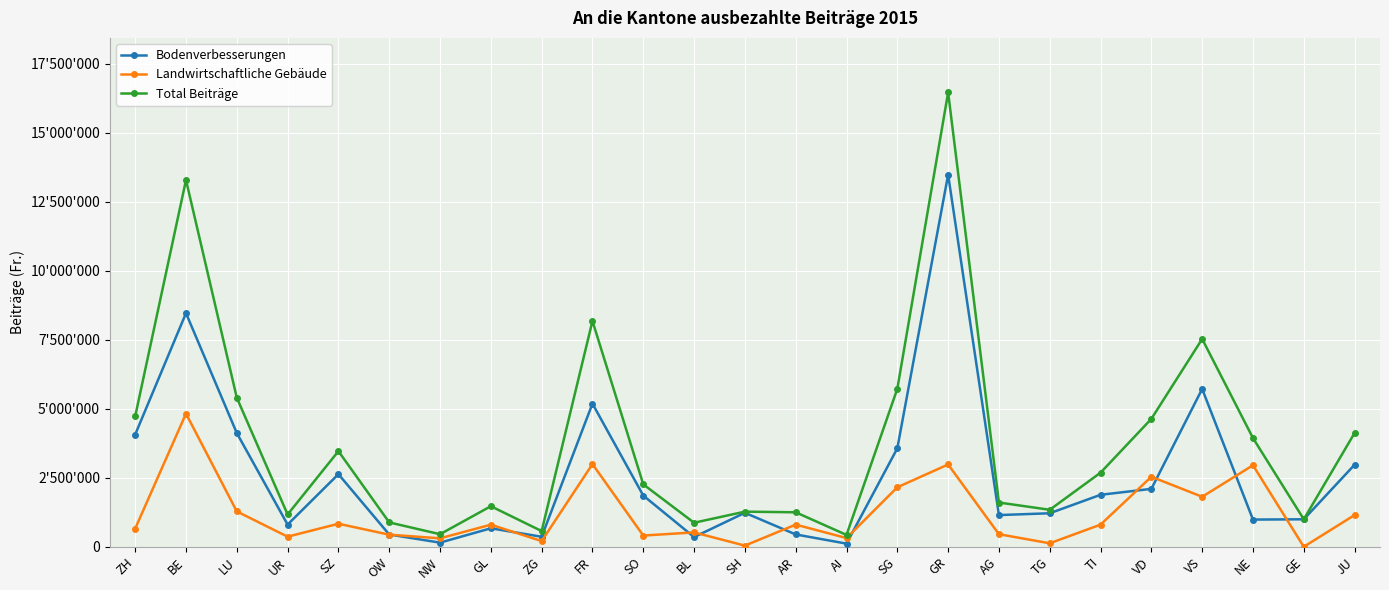

Is this an area chart (filled region under the line)?

No